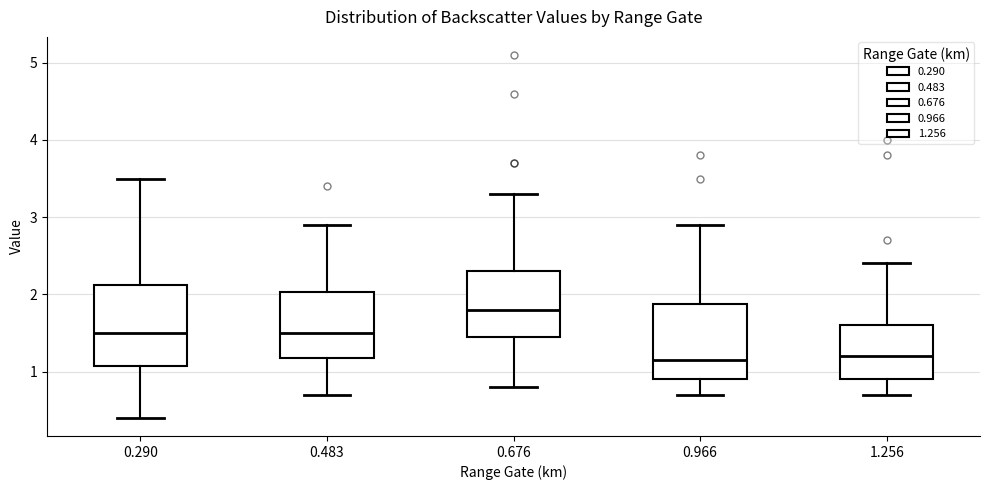

Reading left to right, read every box against the y-axis: the position of its median line, the range the box covers, and the ends of its whiskers. The values are not printed on the chart, so give them approximately, as read against the axis.

0.290: median 1.5, box 1.1 to 2.1, whiskers 0.4 to 3.5
0.483: median 1.5, box 1.2 to 2.0, whiskers 0.7 to 2.9
0.676: median 1.8, box 1.5 to 2.3, whiskers 0.8 to 3.3
0.966: median 1.2, box 0.9 to 1.9, whiskers 0.7 to 2.9
1.256: median 1.2, box 0.9 to 1.6, whiskers 0.7 to 2.4